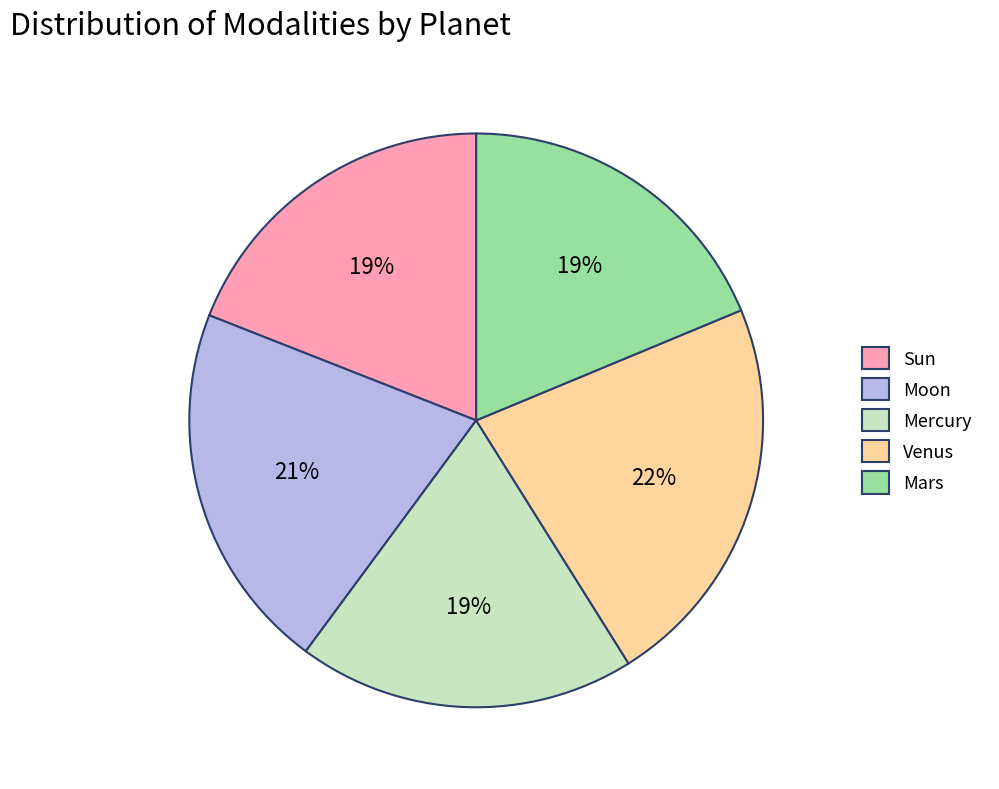

Approximately how many times larger is the value at Moon compared to Mars?

1.1